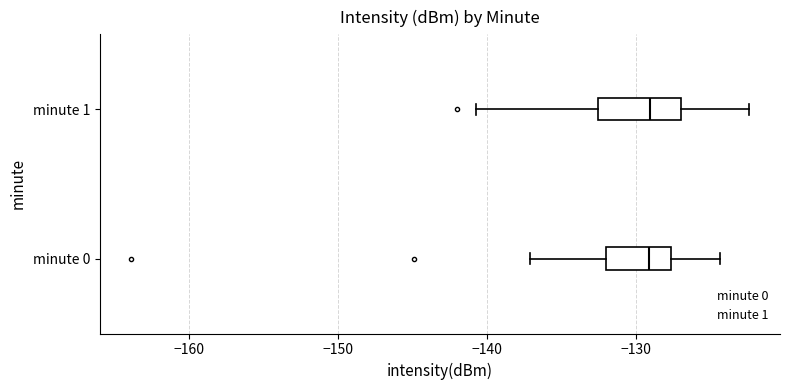

Reading bottom to top, transcribe this box plot: for each box, give where its median line is, the range the box spans, and where its two whiskers end, as read against the x-axis. The values are not printed on the chart, so give them approximately, as read against the axis.

minute 0: median -129, box -132 to -128, whiskers -137 to -124
minute 1: median -129, box -133 to -127, whiskers -141 to -122